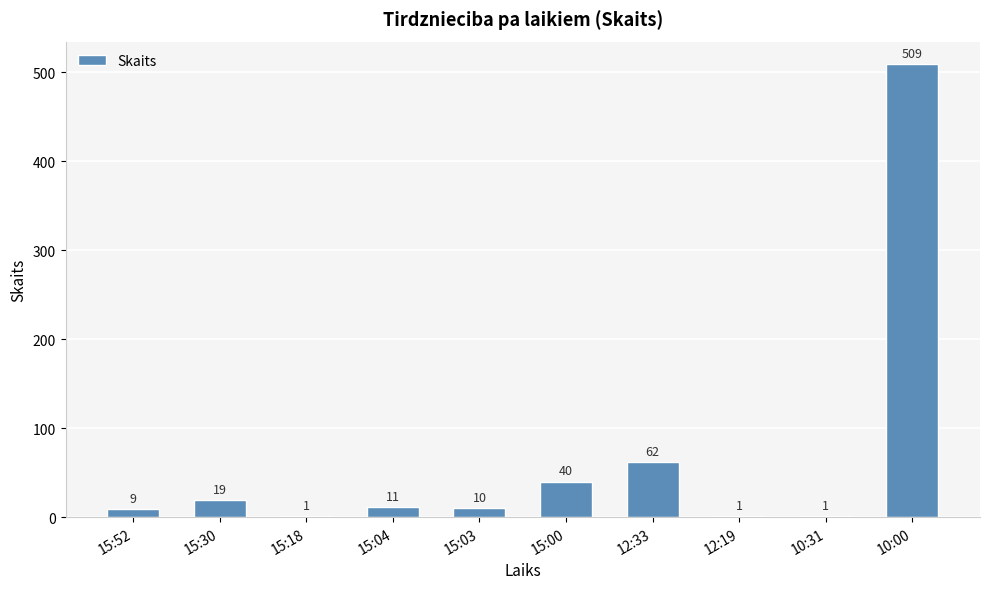

How many categories are shown in the chart?

10